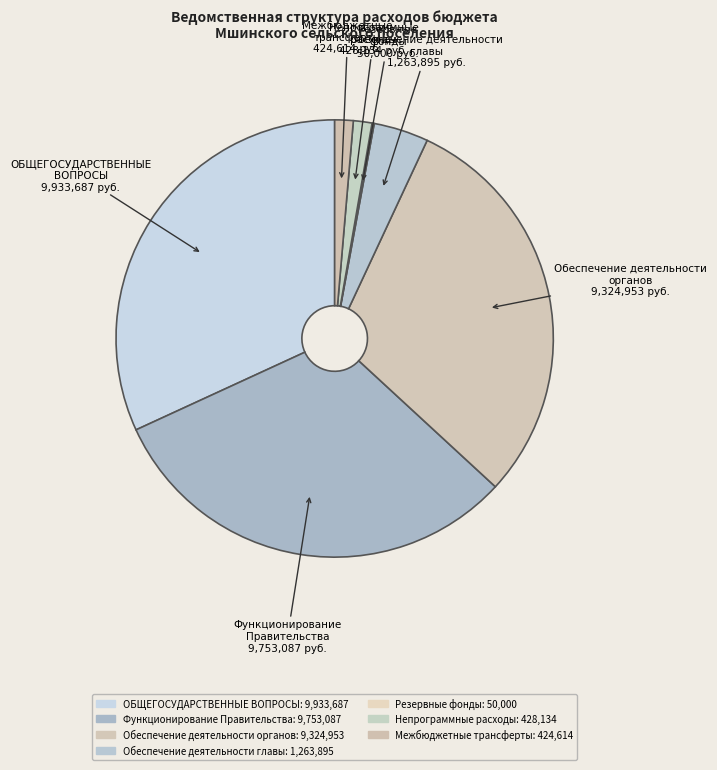

Is there any slice that represents more than half of the pie?

No